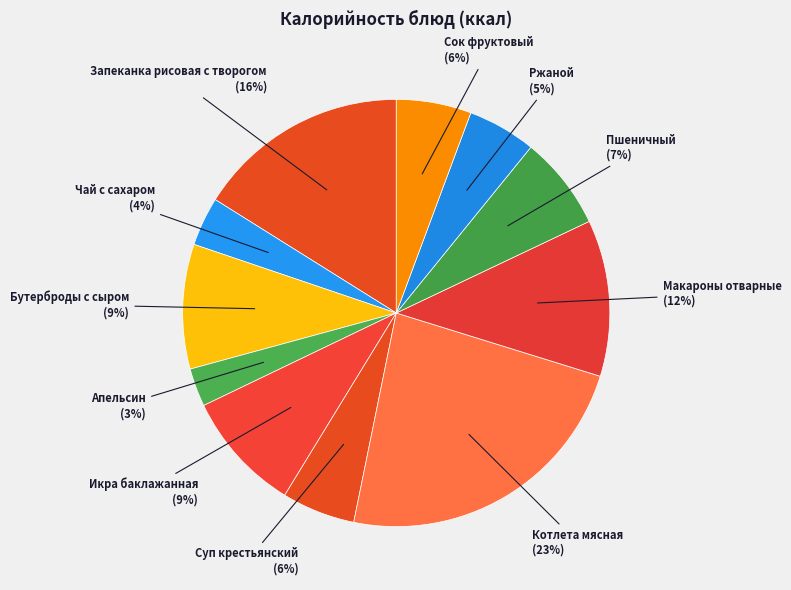

Is there any slice that represents more than half of the pie?

No